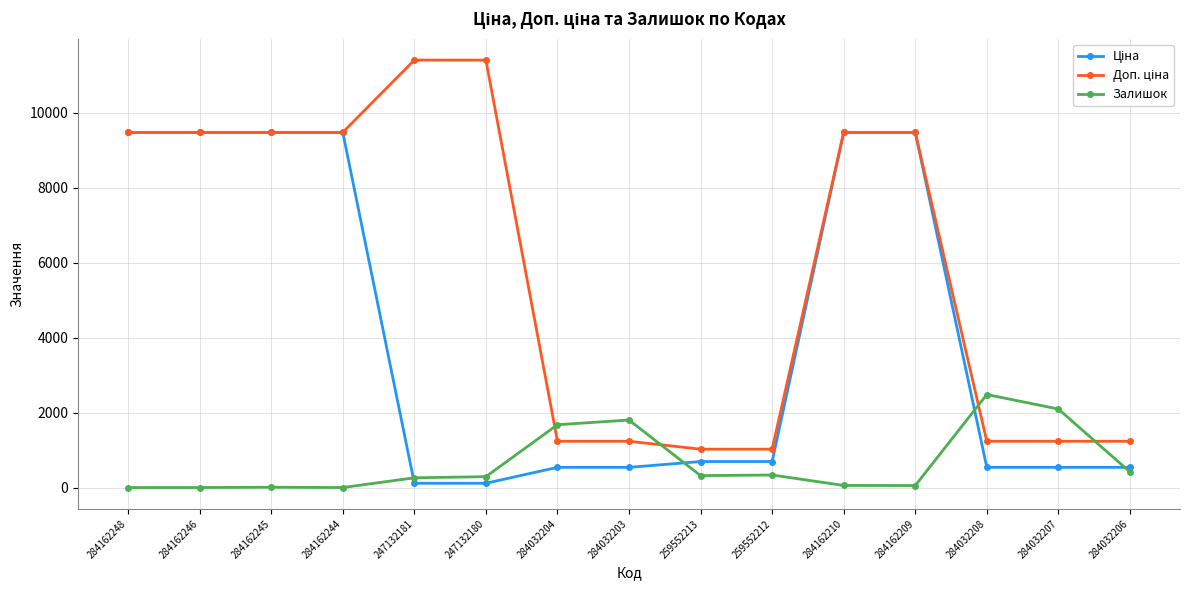

True or false: Залишок has a value of 417.0 at 284032206.

True